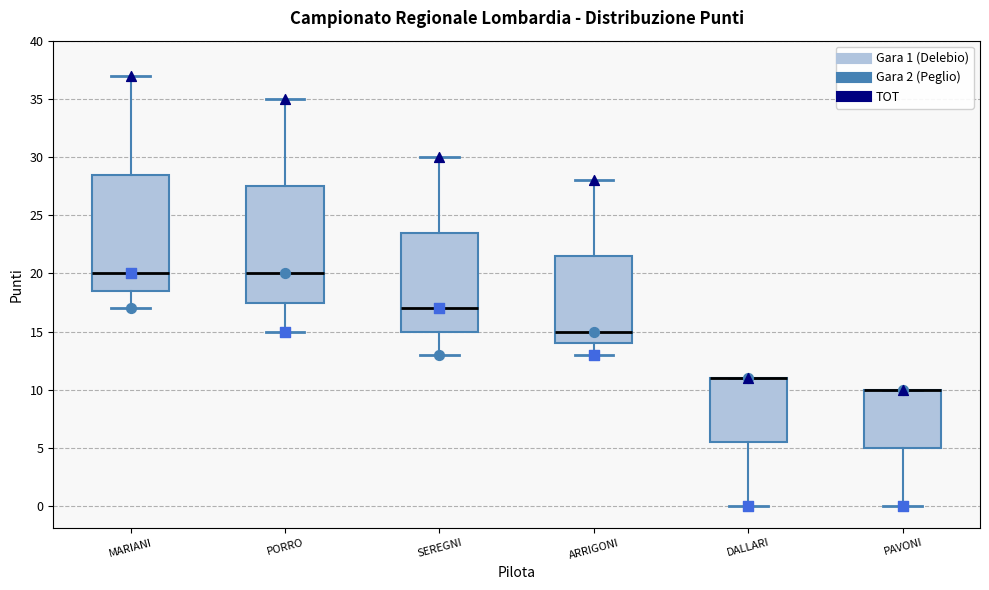

Reading left to right, read every box against the y-axis: the position of its median line, the range the box covers, and the ends of its whiskers. The values are not printed on the chart, so give them approximately, as read against the axis.

MARIANI: median 20.0, box 18.5 to 28.5, whiskers 17.0 to 37.0
PORRO: median 20.0, box 17.5 to 27.5, whiskers 15.0 to 35.0
SEREGNI: median 17.0, box 15.0 to 23.5, whiskers 13.0 to 30.0
ARRIGONI: median 15.0, box 14.0 to 21.5, whiskers 13.0 to 28.0
DALLARI: median 11.0 (drawn on the box's upper edge), box 5.5 to 11.0, whiskers 0.0 to 11.0
PAVONI: median 10.0 (drawn on the box's upper edge), box 5.0 to 10.0, whiskers 0.0 to 10.0